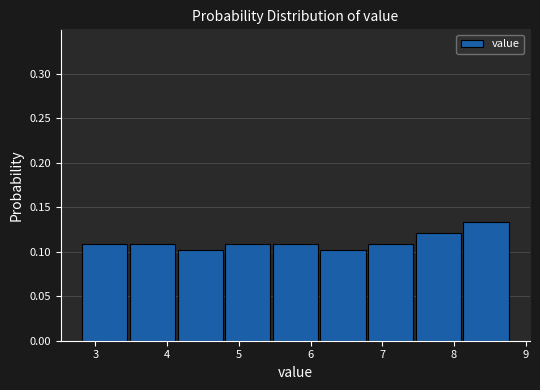

Reading left to right, list every bar in this chart as the range it spans on the x-axis followed by its height. Neither the bar edges nor the heights are printed on the chart, so give them approximately, as read against the axes.

2.8 to 3.5: 0.110
3.5 to 4.1: 0.110
4.1 to 4.8: 0.100
4.8 to 5.5: 0.110
5.5 to 6.1: 0.110
6.1 to 6.8: 0.100
6.8 to 7.5: 0.110
7.5 to 8.1: 0.120
8.1 to 8.8: 0.135